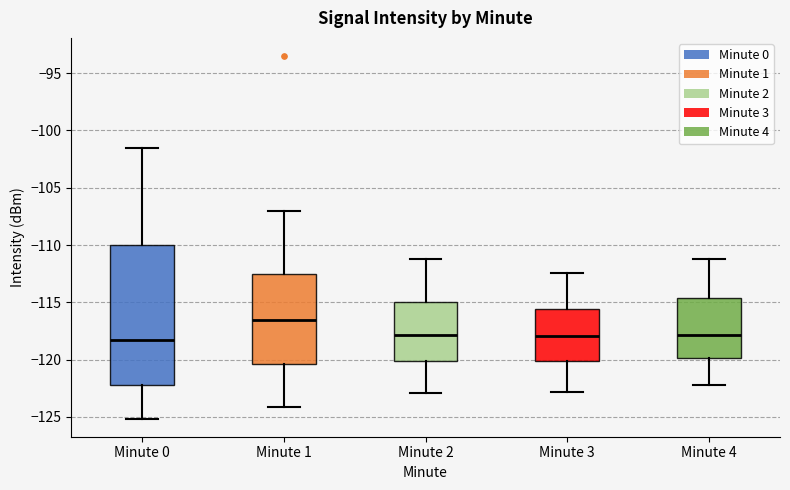

Reading left to right, read every box against the y-axis: the position of its median line, the range the box covers, and the ends of its whiskers. The values are not printed on the chart, so give them approximately, as read against the axis.

Minute 0: median -118.0, box -122.0 to -110.0, whiskers -125.0 to -101.5
Minute 1: median -116.5, box -120.5 to -112.5, whiskers -124.0 to -107.0
Minute 2: median -118.0, box -120.0 to -115.0, whiskers -123.0 to -111.0
Minute 3: median -118.0, box -120.0 to -115.5, whiskers -123.0 to -112.5
Minute 4: median -118.0, box -120.0 to -114.5, whiskers -122.0 to -111.0